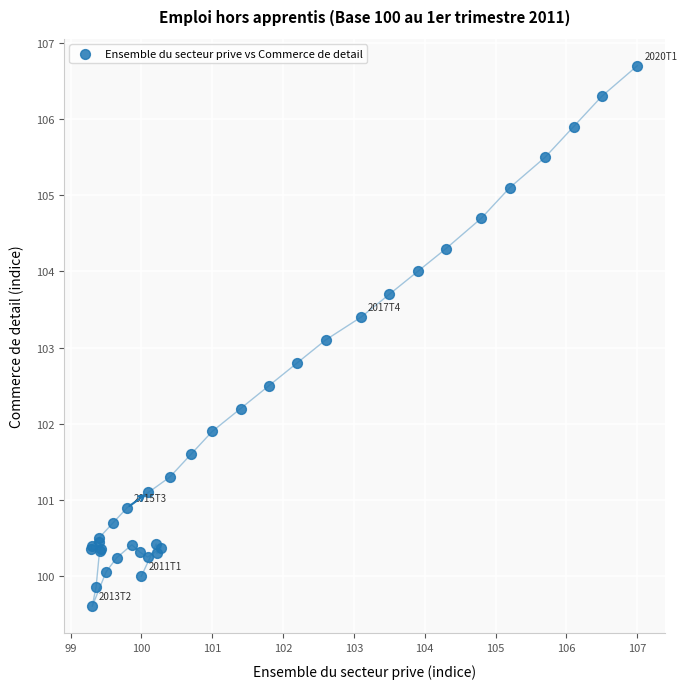

What Y value in the scatter plot is closest to 103?

103.1